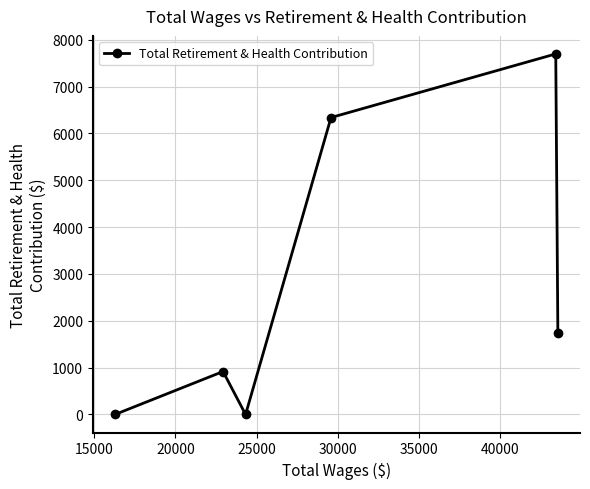

What is the average value?

2782